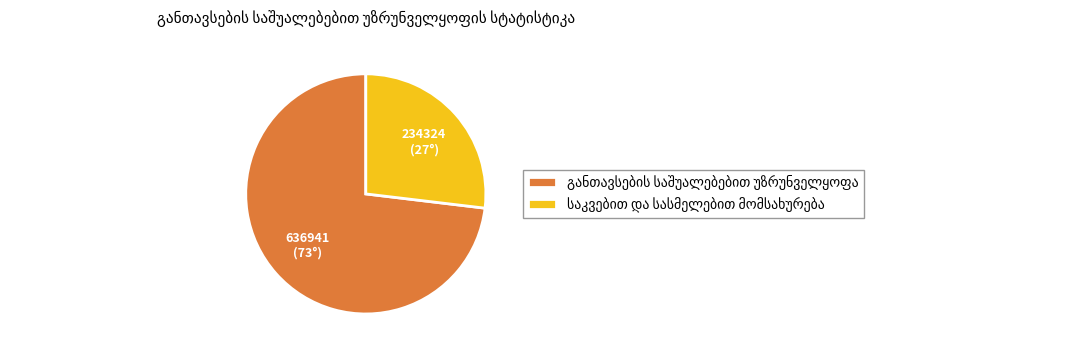

Does any single category account for the majority?

Yes